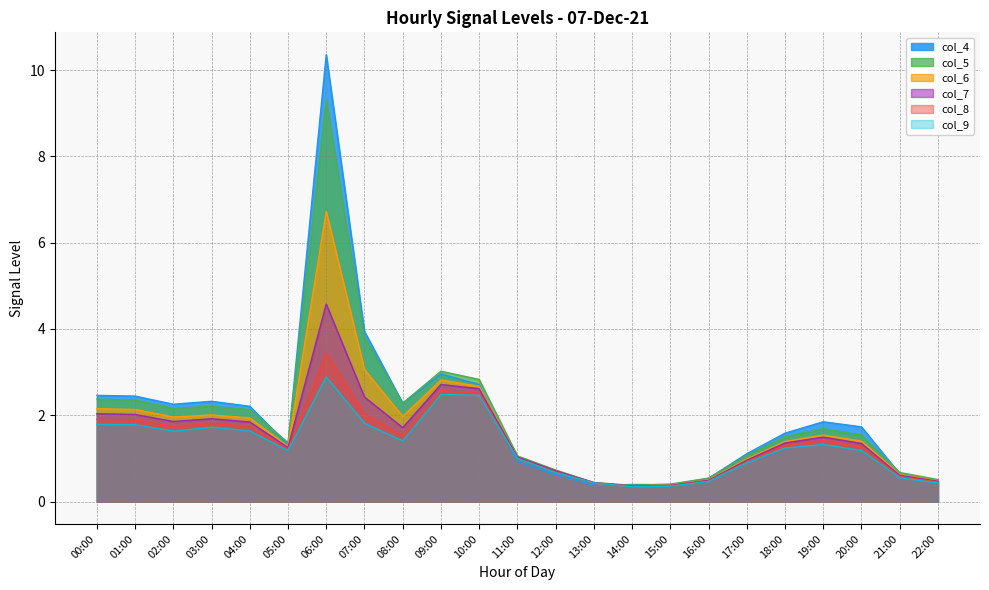

Which series has the widest spread of values?

col_4